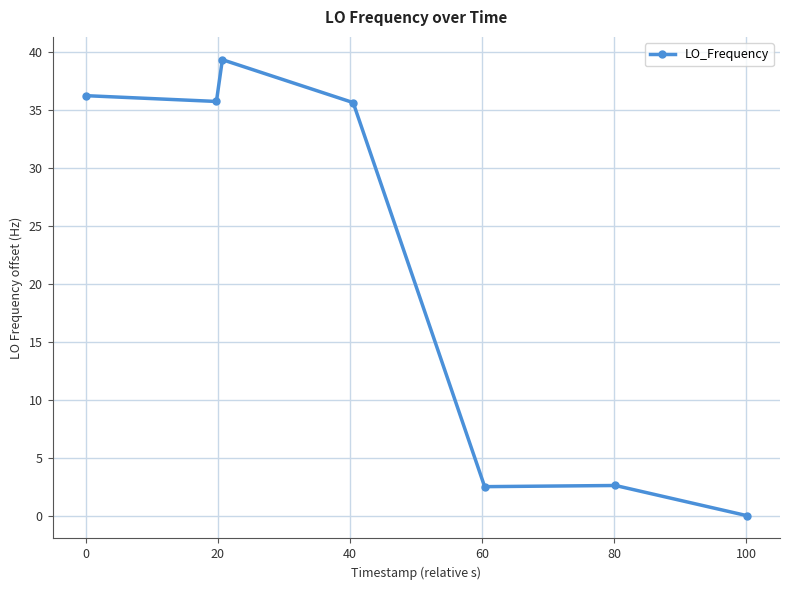

What is the maximum value shown in the chart?

39.3